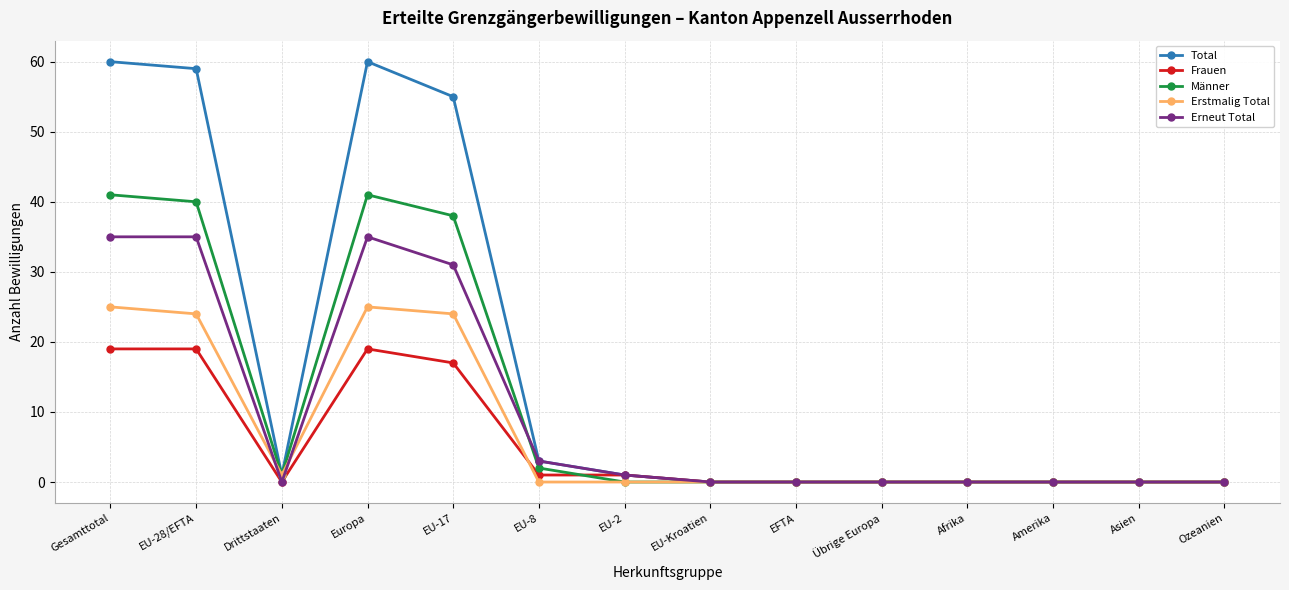

Is this an area chart (filled region under the line)?

No